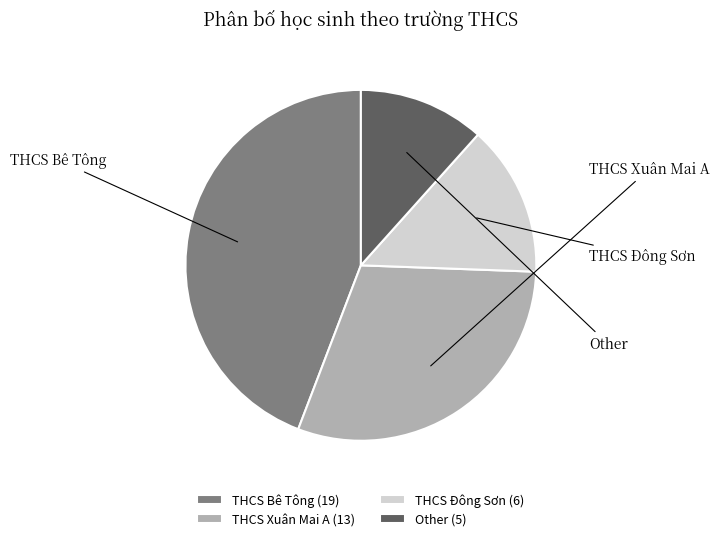

Does any single category account for the majority?

No